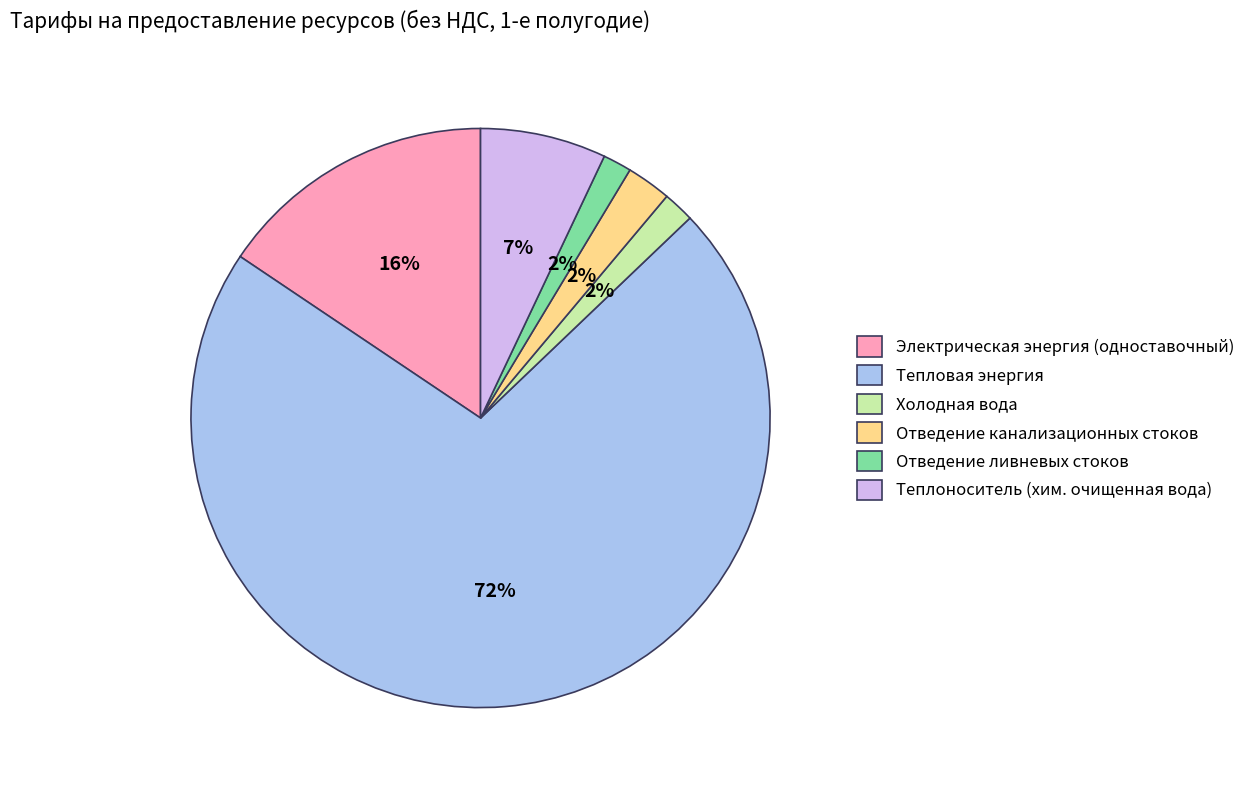

Which category has the biggest portion of the pie?

Тепловая энергия